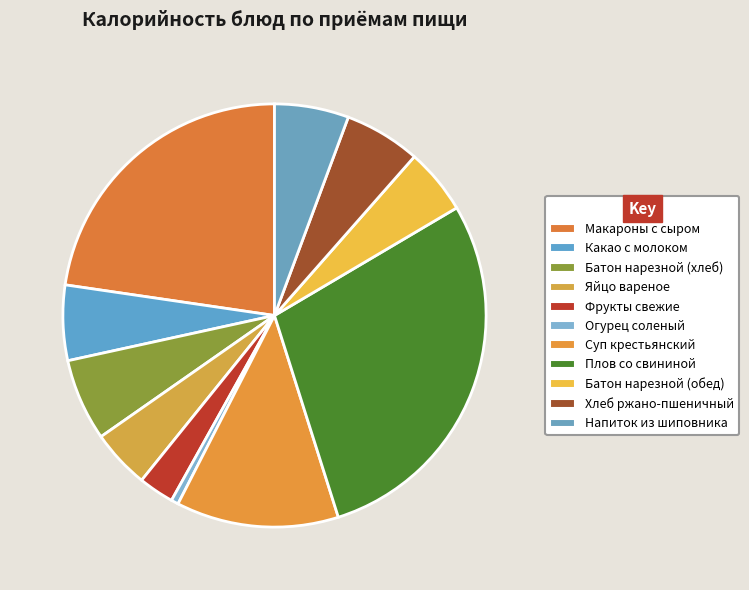

What is the ratio of the value at Фрукты свежие to the value at Яйцо вареное?

0.6